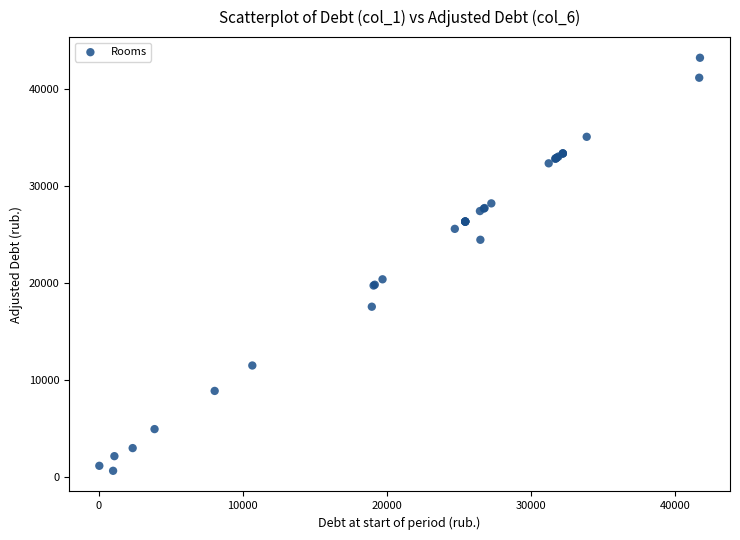

What Y value in the scatter plot is closest to 21921?

20377.4